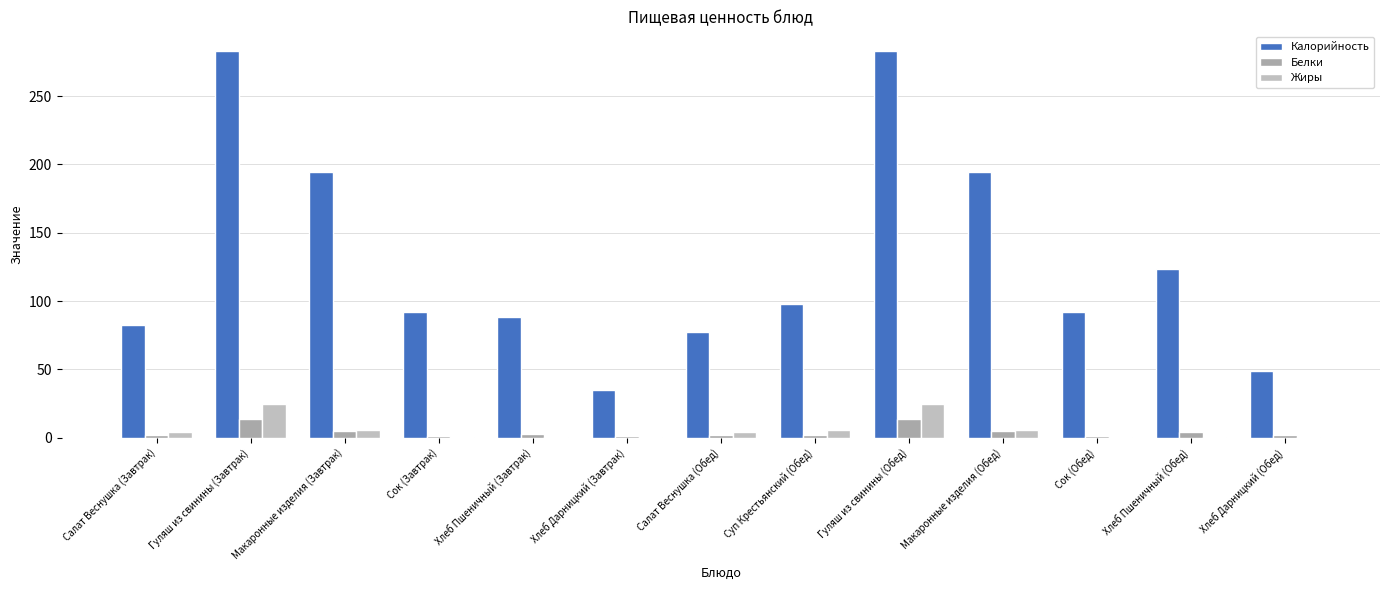

True or false: Белки has a value of 0.5 at Сок (Обед).

False